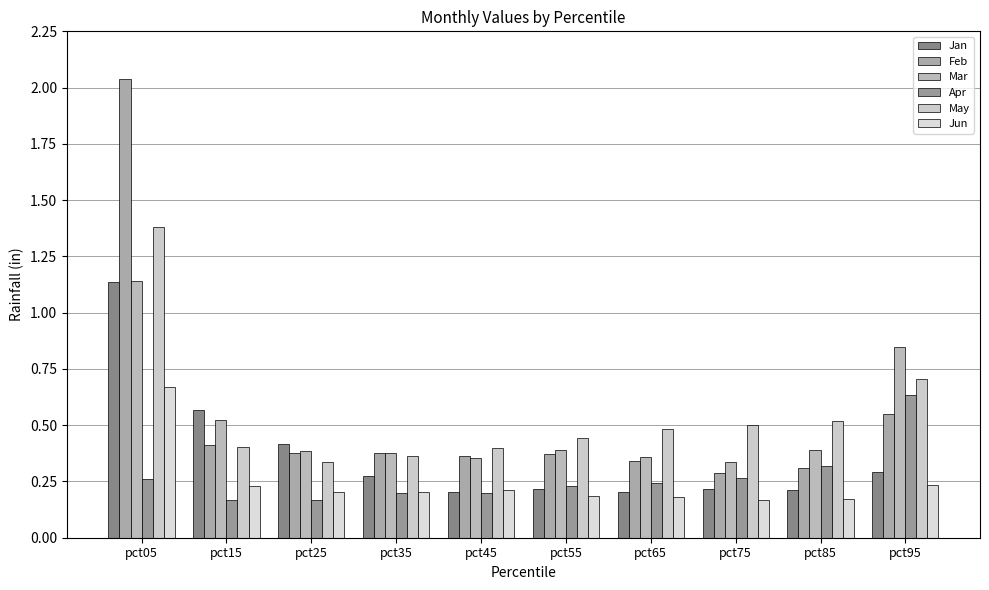

Rank the categories by Jun value from lowest to highest.

pct75, pct85, pct65, pct55, pct25, pct35, pct45, pct15, pct95, pct05